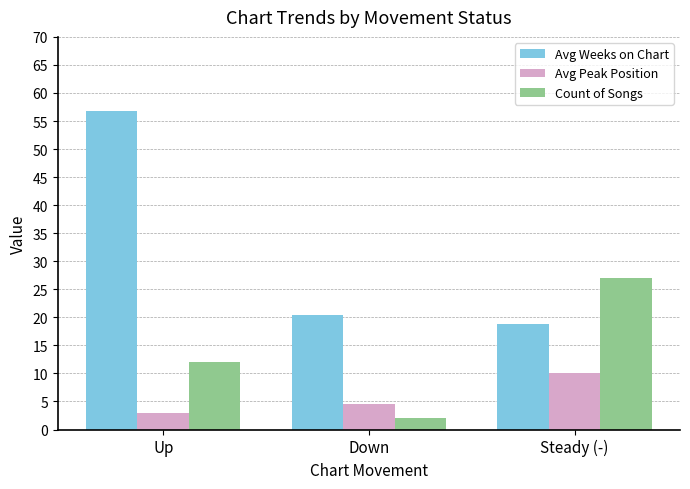

What is the lowest value of the Count of Songs series?

2.0